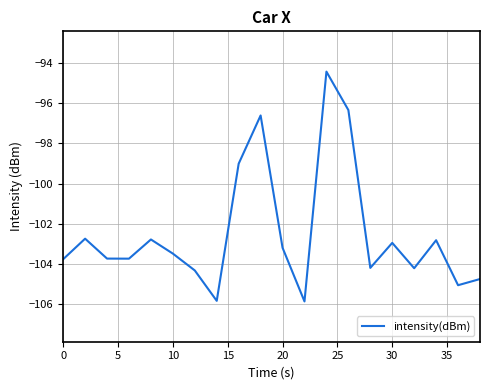

What is the smallest value displayed?

-105.9